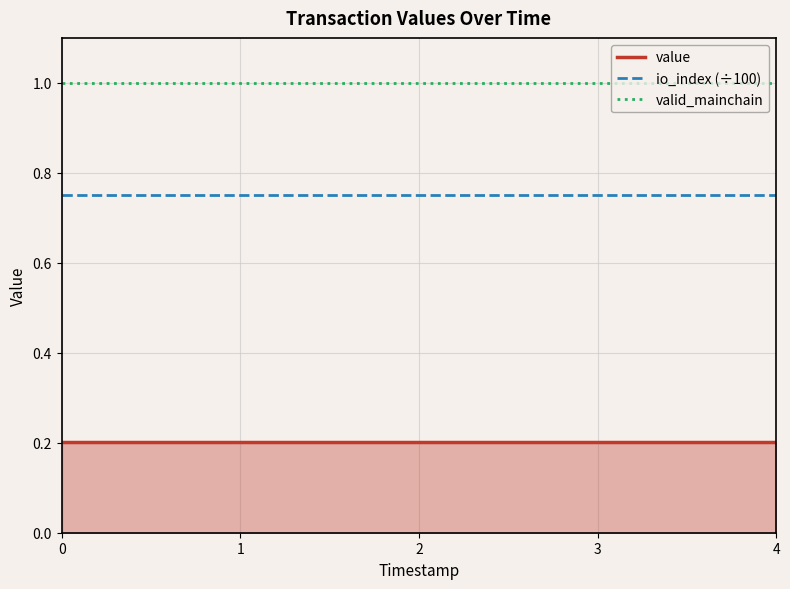

Rank the series by their average value, from lowest to highest.

value, io_index (÷100), valid_mainchain